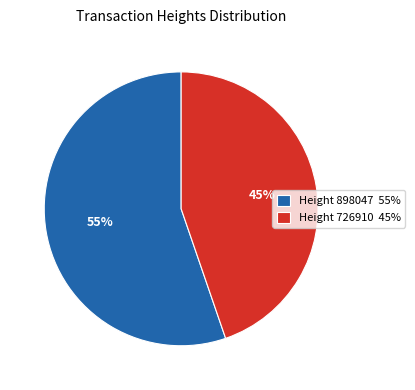

Which category accounts for the majority?

Height 898047 55%